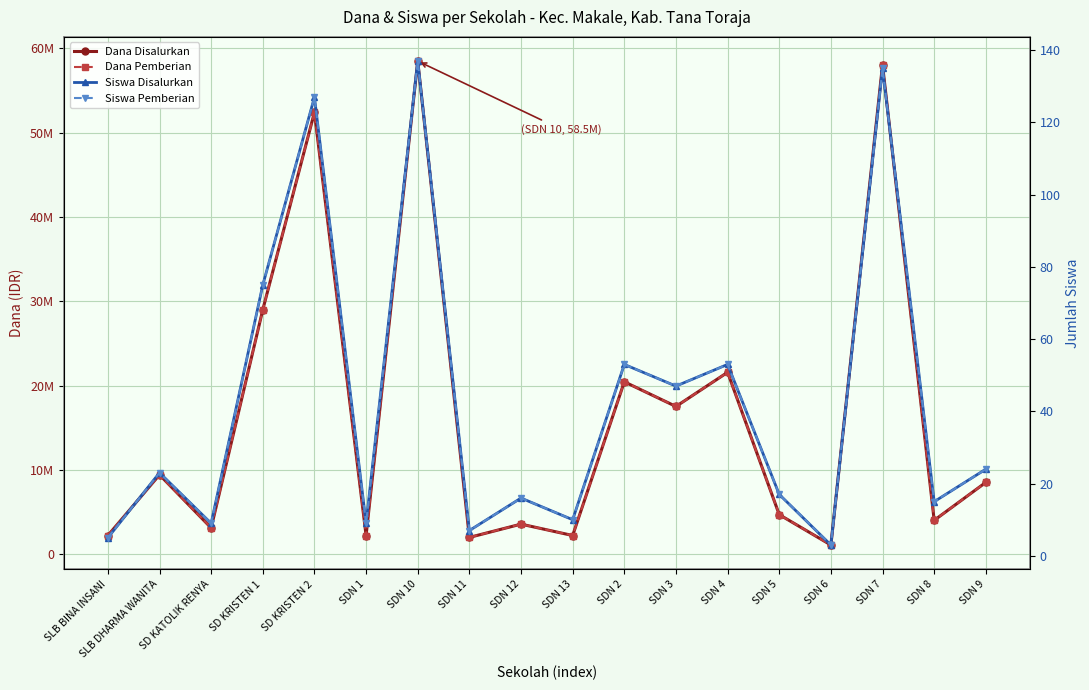

The value of Dana Disalurkan at SDN 4 is 7240509. True or false?

False